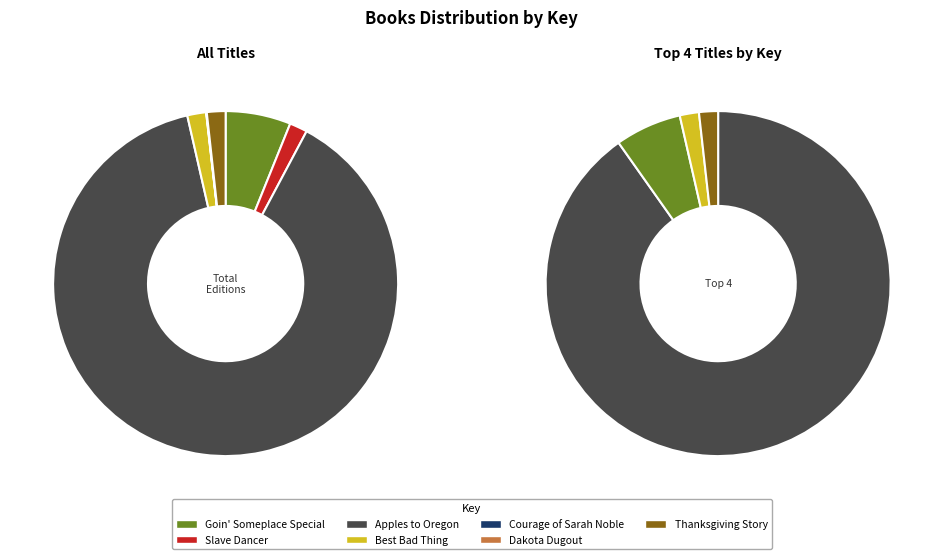

The Best Bad Thing slice represents 12% of the pie. True or false?

False